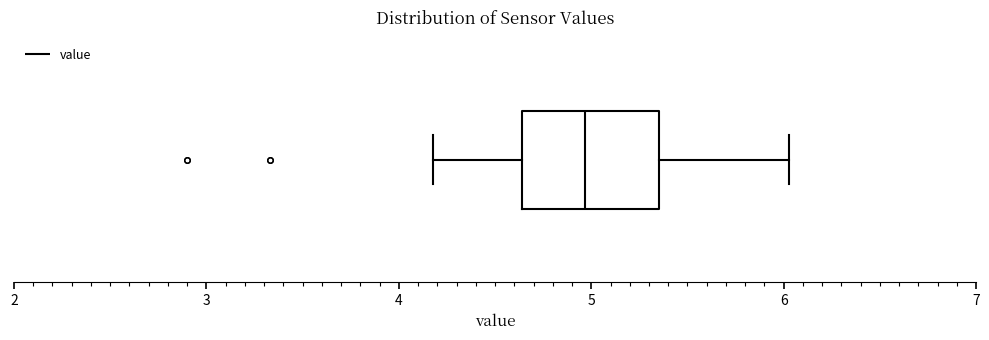

Transcribe this box plot: give where the median line is, the range the box spans, and where the two whiskers end, as read against the x-axis. The values are not printed on the chart, so give them approximately, as read against the axis.

median 5.0, box 4.6 to 5.4, whiskers 4.2 to 6.0